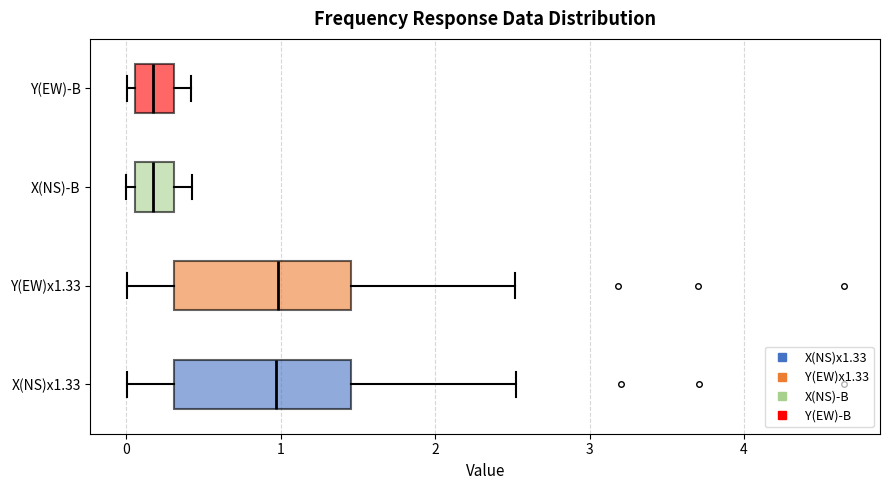

Reading bottom to top, transcribe this box plot: for each box, give where its median line is, the range the box spans, and where its two whiskers end, as read against the x-axis. The values are not printed on the chart, so give them approximately, as read against the axis.

X(NS)x1.33: median 1.0, box 0.3 to 1.5, whiskers 0.0 to 2.5
Y(EW)x1.33: median 1.0, box 0.3 to 1.5, whiskers 0.0 to 2.5
X(NS)-B: median 0.2, box 0.1 to 0.3, whiskers 0.0 to 0.4
Y(EW)-B: median 0.2, box 0.1 to 0.3, whiskers 0.0 to 0.4